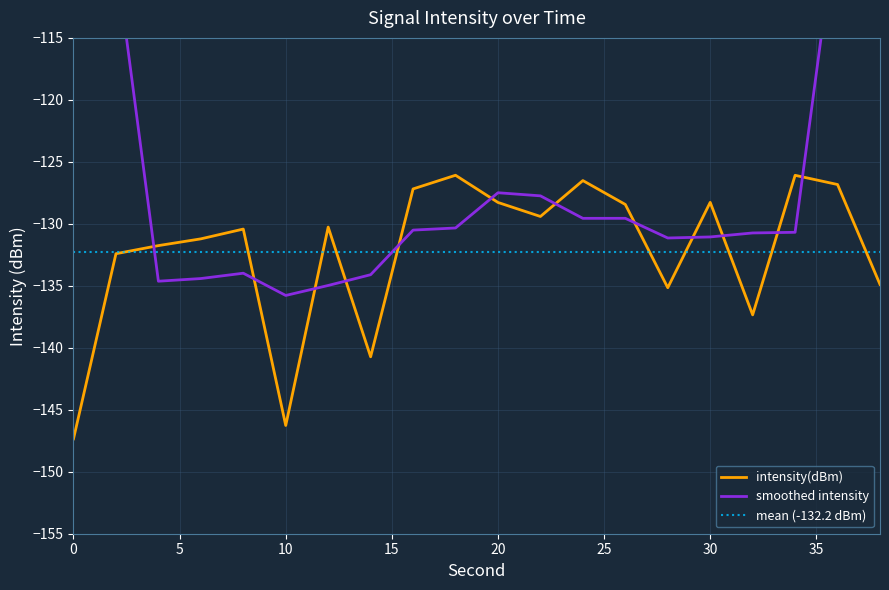

The value at 4 is -131.8. True or false?

True